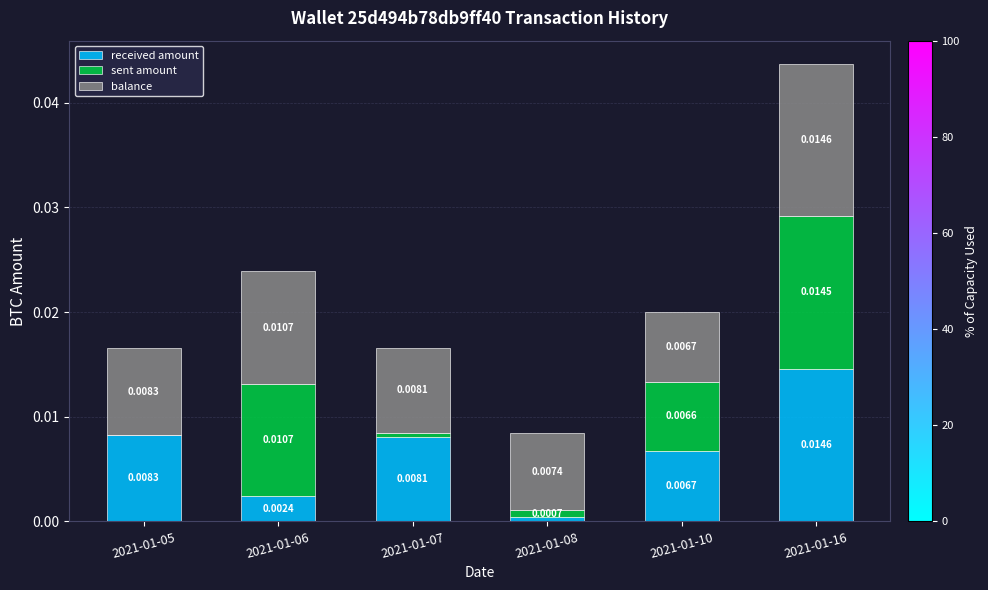

Rank the categories by received amount value from highest to lowest.

2021-01-16, 2021-01-05, 2021-01-07, 2021-01-10, 2021-01-06, 2021-01-08